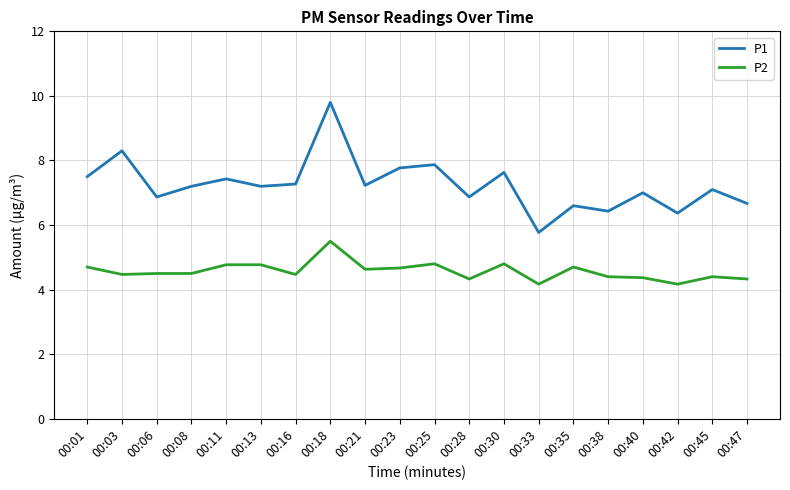

Is the value of P1 at 00:23 greater than the value of P2 at 00:33?

Yes